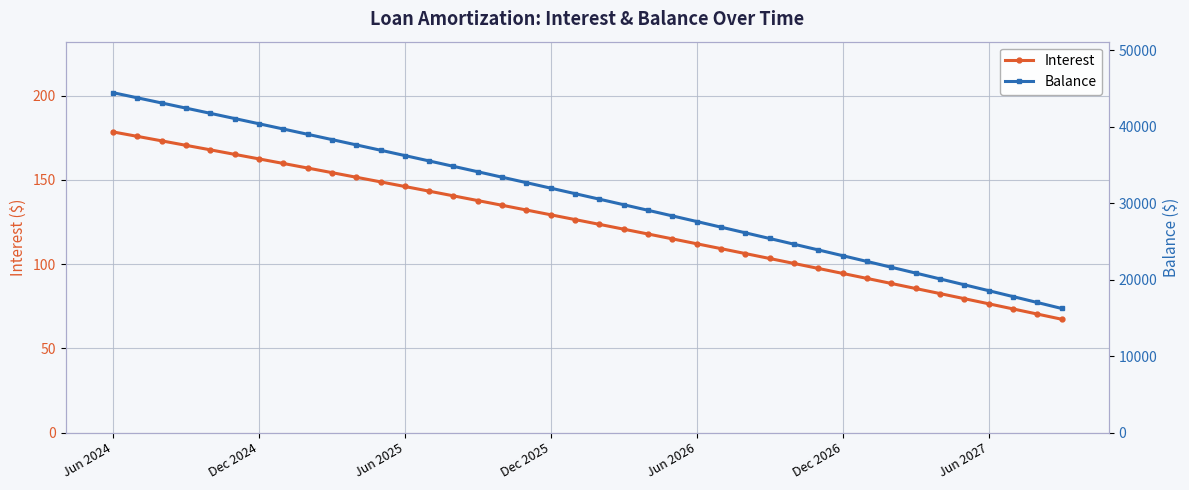

What is the highest value of the Interest series?

178.5